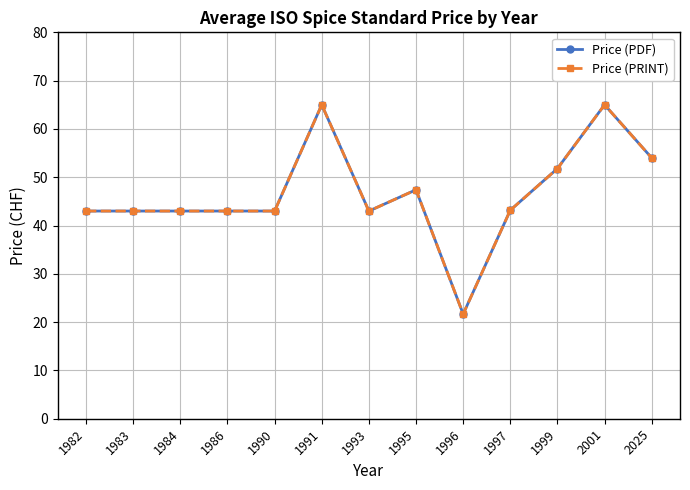

Does the chart have visible grid lines?

Yes